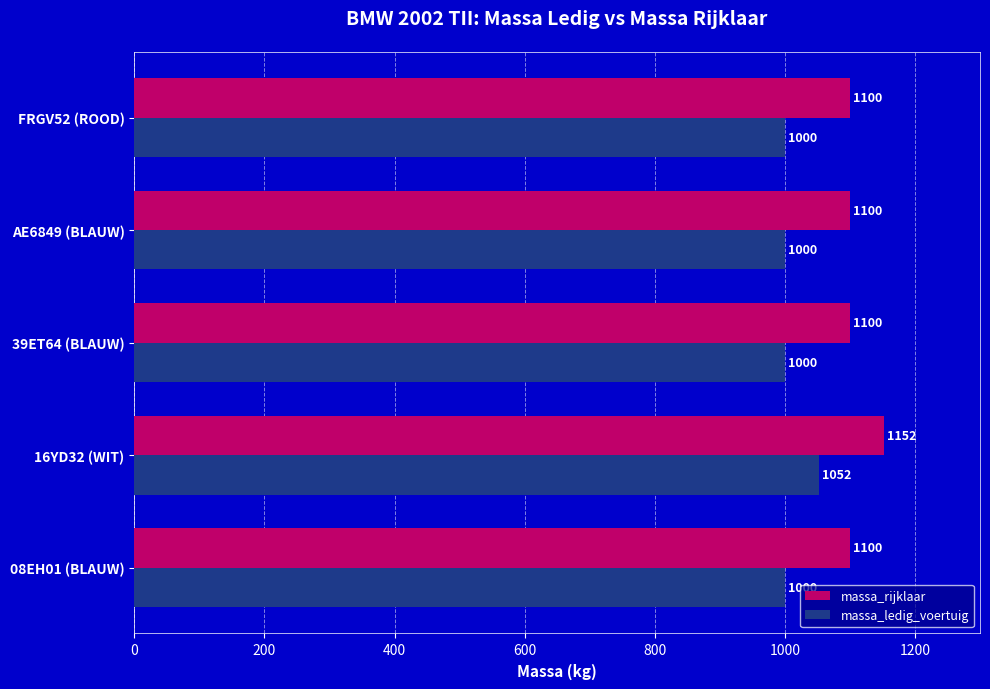

Count the number of categories in the chart.

5